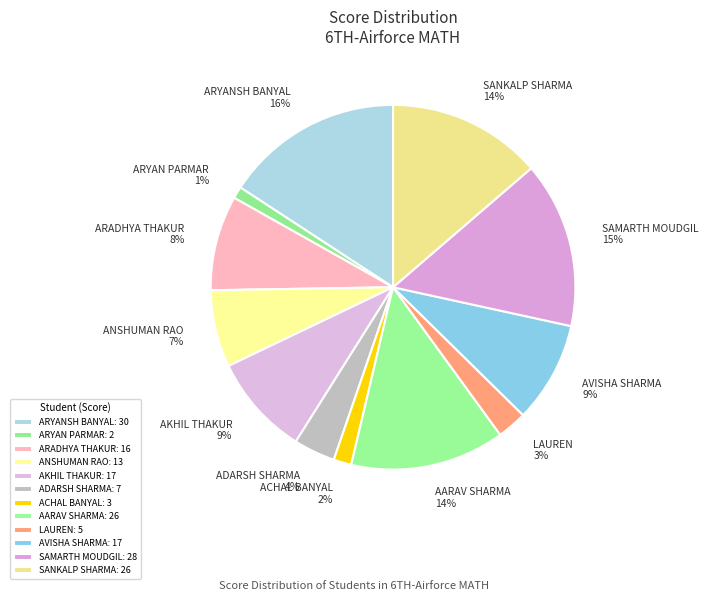

How many segments does this pie chart have?

12